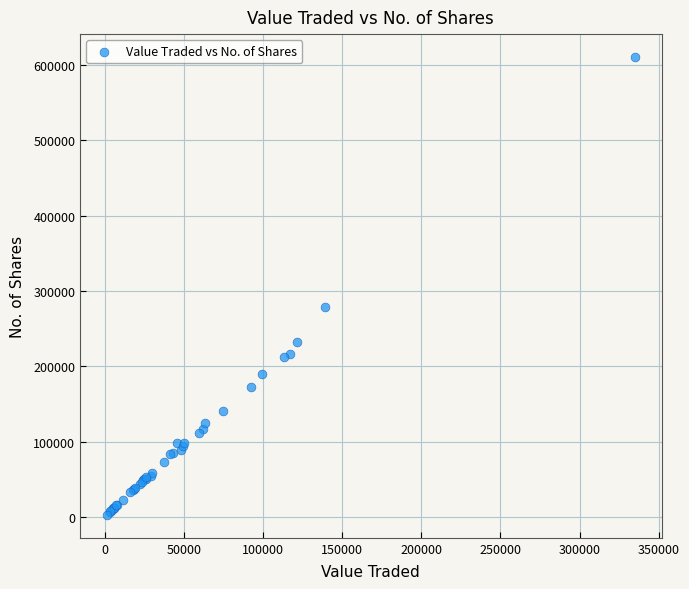

What Y value in the scatter plot is closest to 306711?

278620